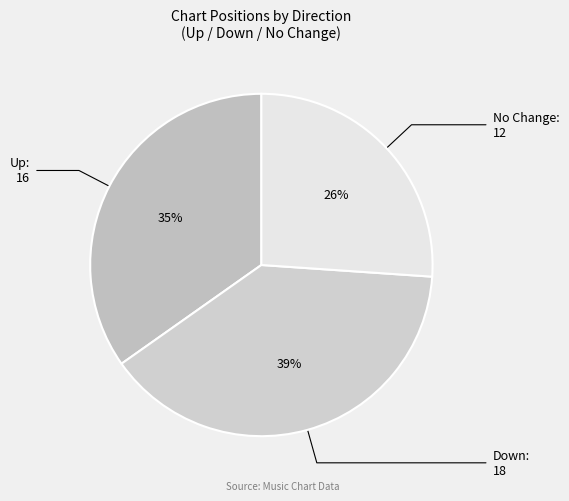

Is there any slice that represents more than half of the pie?

No